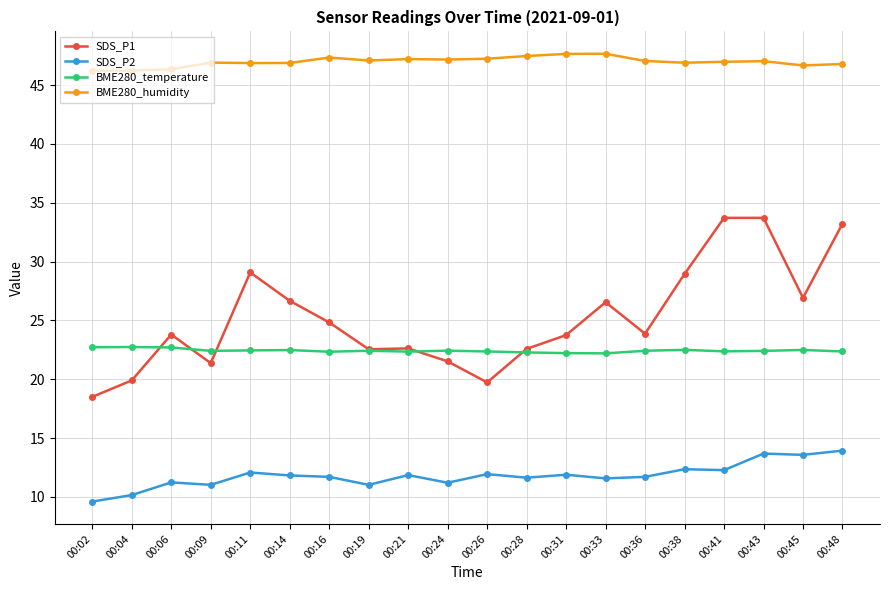

The SDS_P1 series shows 33.7 at 00:43. True or false?

True